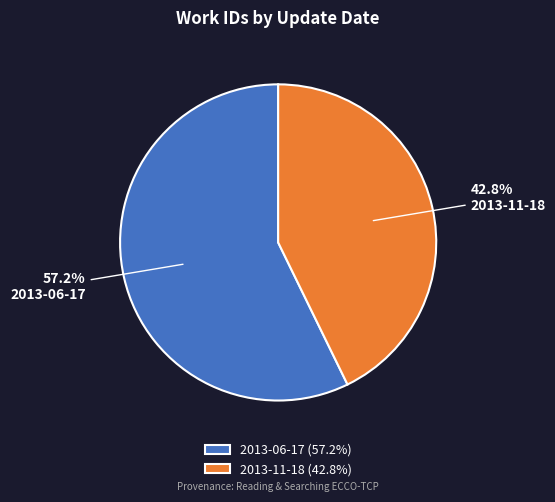

To the nearest percent, what is the difference between the 2013-11-18 and 2013-06-17 slice percentages?

14%